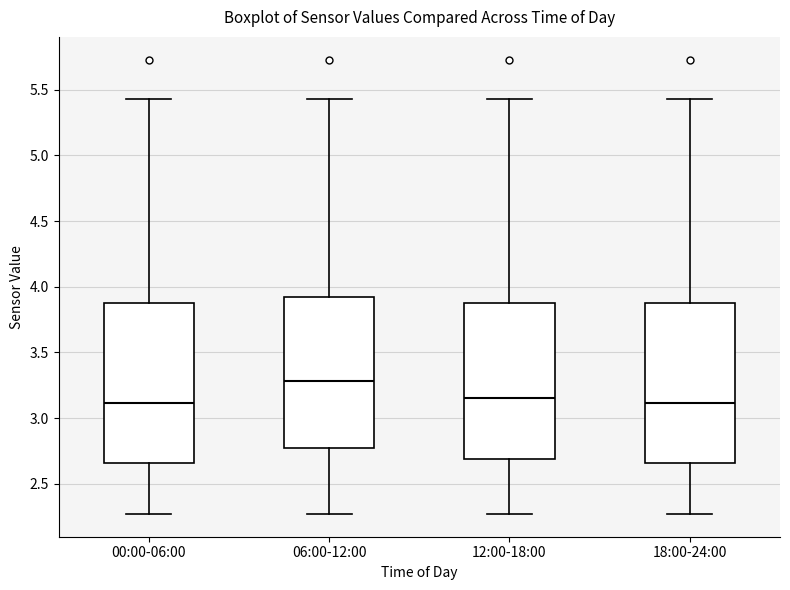

Which box has the highest median line?

06:00-12:00